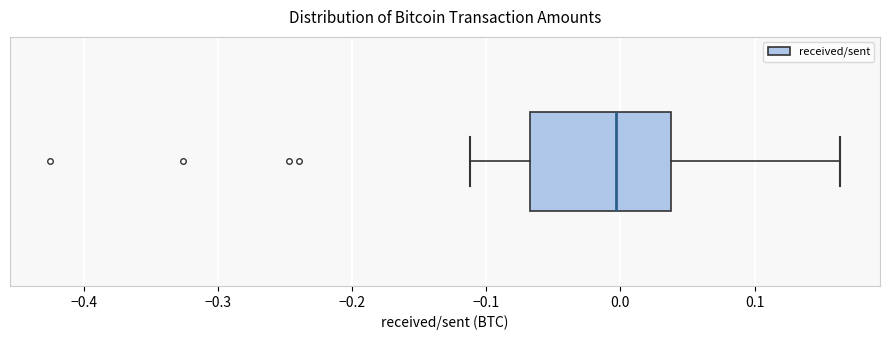

Where does the right whisker of the box end on the x-axis? The values are not printed on the chart, so give them approximately, as read against the axis.

0.16